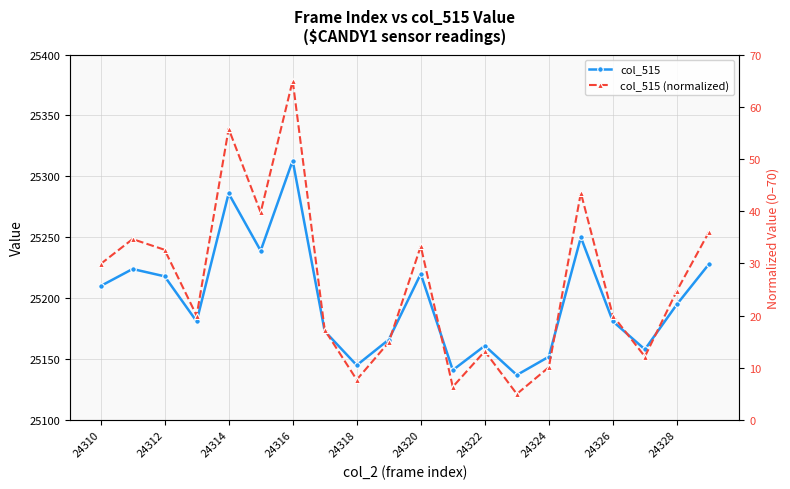

Is the value of col_515 at 24314 greater than the value of col_515 (normalized) at 24312?

Yes